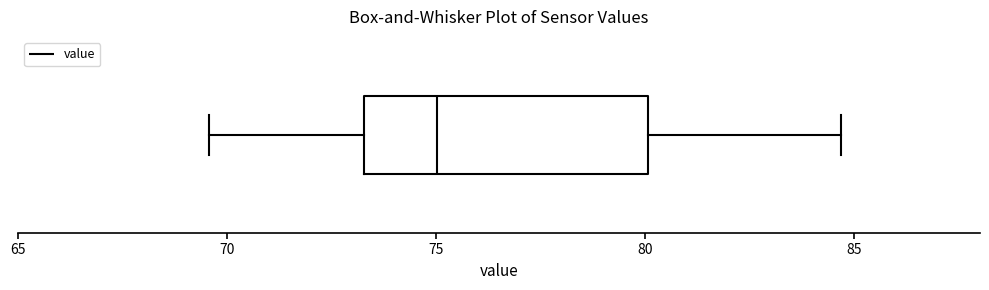

Transcribe this box plot: give where the median line is, the range the box spans, and where the two whiskers end, as read against the x-axis. The values are not printed on the chart, so give them approximately, as read against the axis.

median 75.0, box 73.5 to 80.0, whiskers 69.5 to 84.5